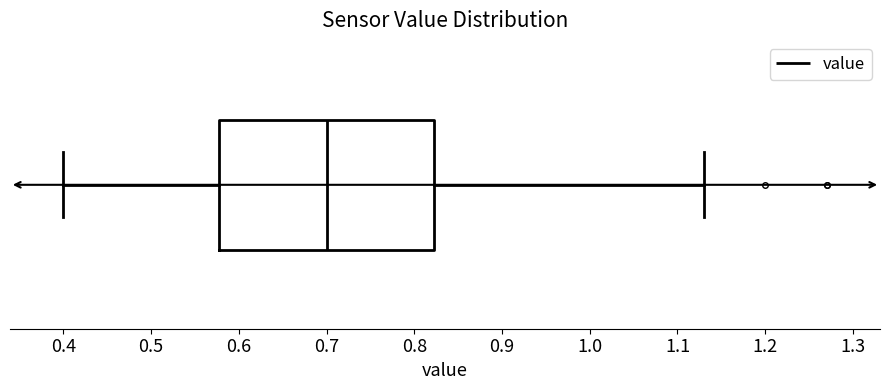

Read this box plot against the x-axis: the position of the median line, the range covered by the box, and the ends of both whiskers. The values are not printed on the chart, so give them approximately, as read against the axis.

median 0.70, box 0.58 to 0.82, whiskers 0.40 to 1.13